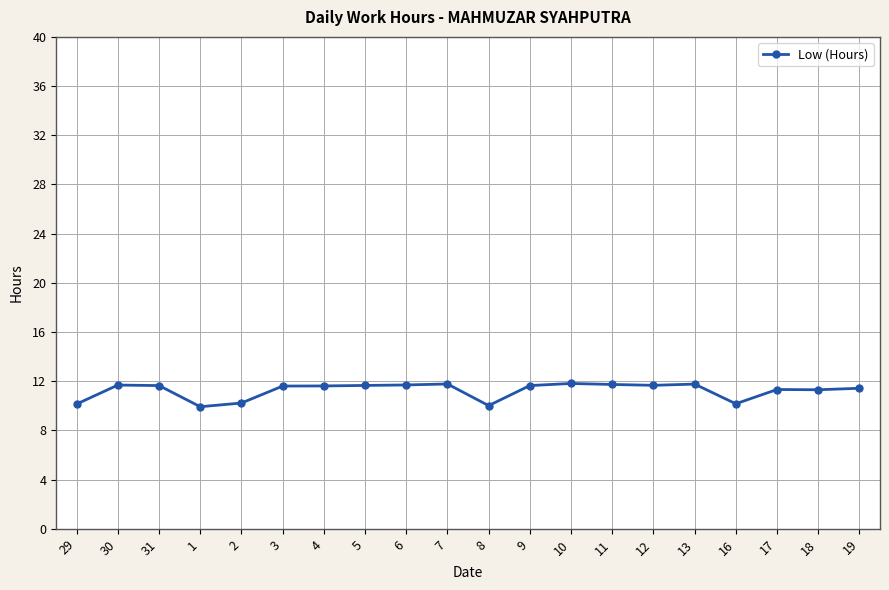

What is the value of the 3rd point from the left?

11.7